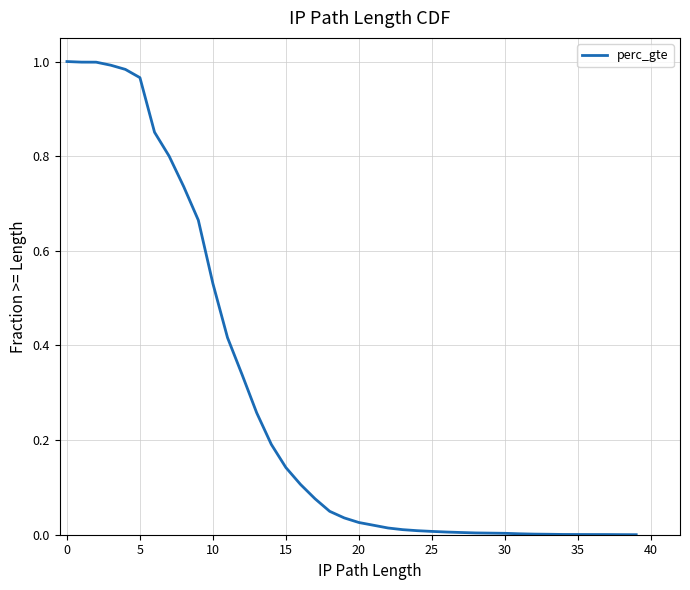

Does the chart display data point markers on the line(s)?

No